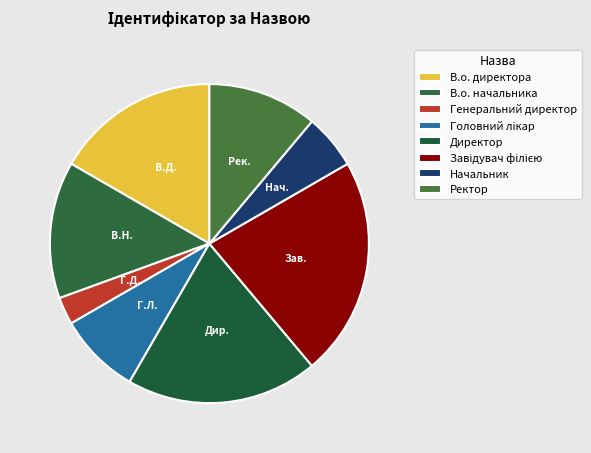

What is the change in value from В.о. начальника to Начальник?

-3